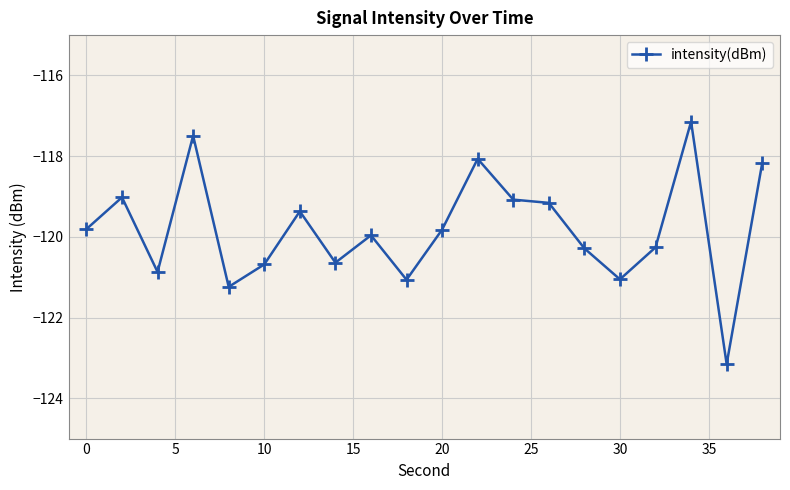

Count the number of data series in this chart.

1